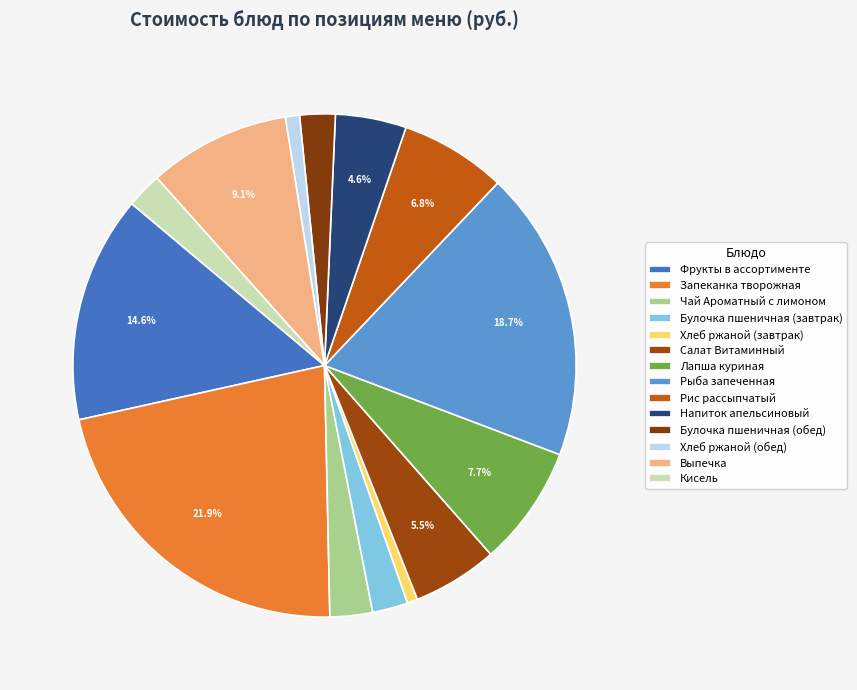

How many slices are in this pie chart?

14